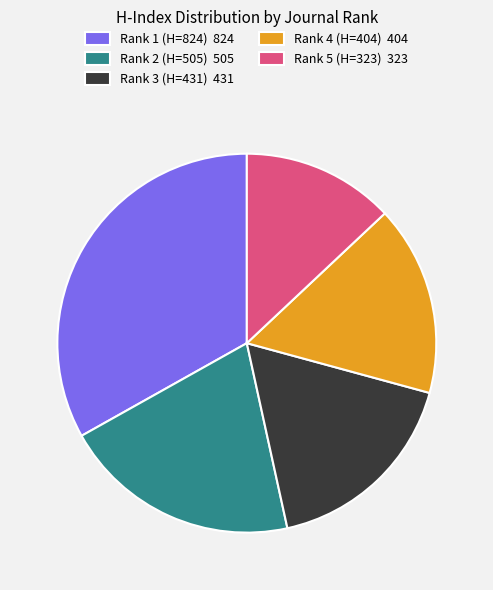

Is it true that Rank 4 (H=404) 404 is 16% of the pie?

True